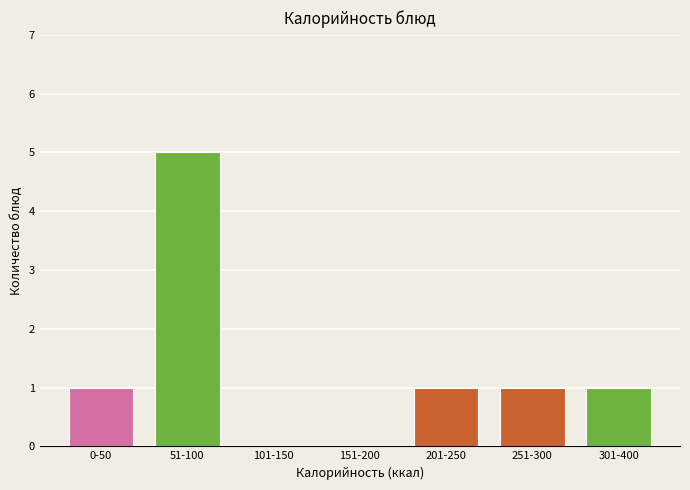

Reading left to right, what are all the values shown in this chart?

0-50=1	51-100=5	101-150=0	151-200=0	201-250=1	251-300=1	301-400=1